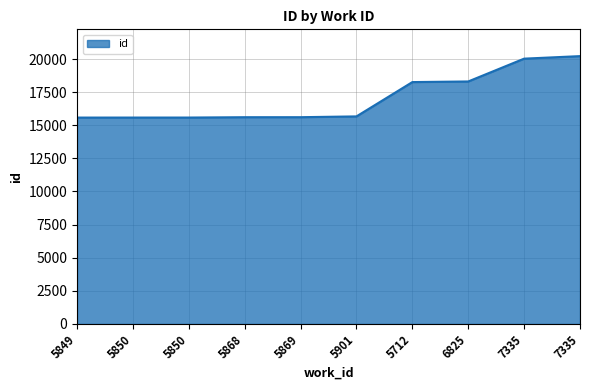

Which category has the highest value across all series?

7335